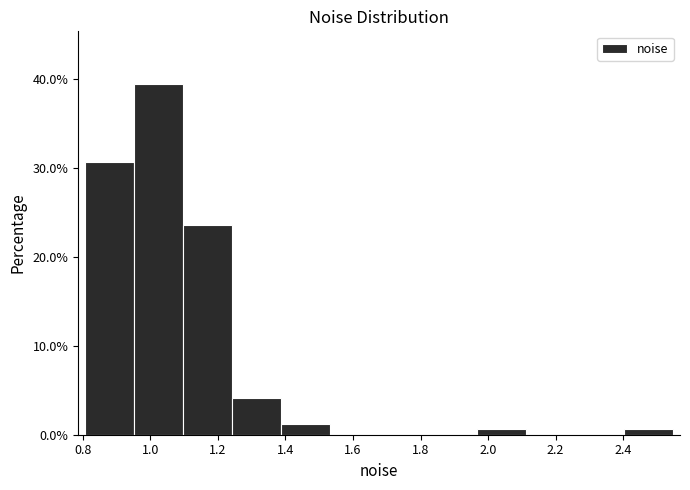

Reading left to right, transcribe this chart: for each bar, give the range it covers on the x-axis and its height. Neither the bar edges nor the heights are printed on the chart, so give them approximately, as read against the axes.

0.80 to 0.96: 31
0.96 to 1.10: 39
1.10 to 1.24: 24
1.24 to 1.38: 4
1.38 to 1.54: 1
1.54 to 1.68: 0
1.68 to 1.82: 0
1.82 to 1.96: 0
1.96 to 2.12: under 1
2.12 to 2.26: 0
2.26 to 2.40: 0
2.40 to 2.54: under 1